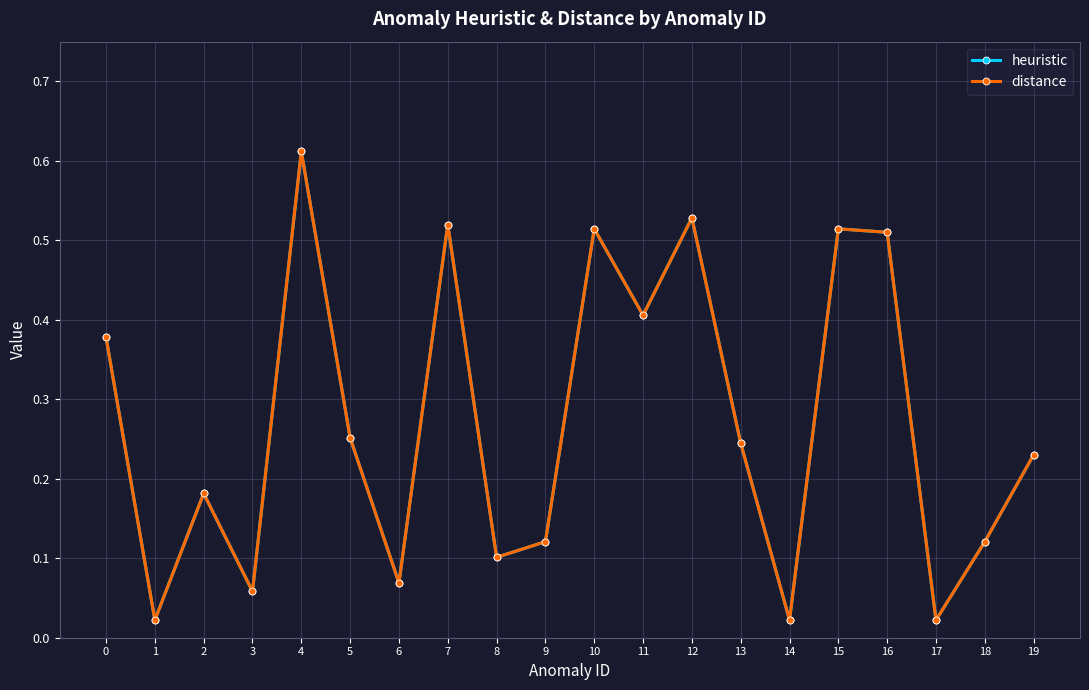

What is the value of the distance point at the 4th from the left?

0.1